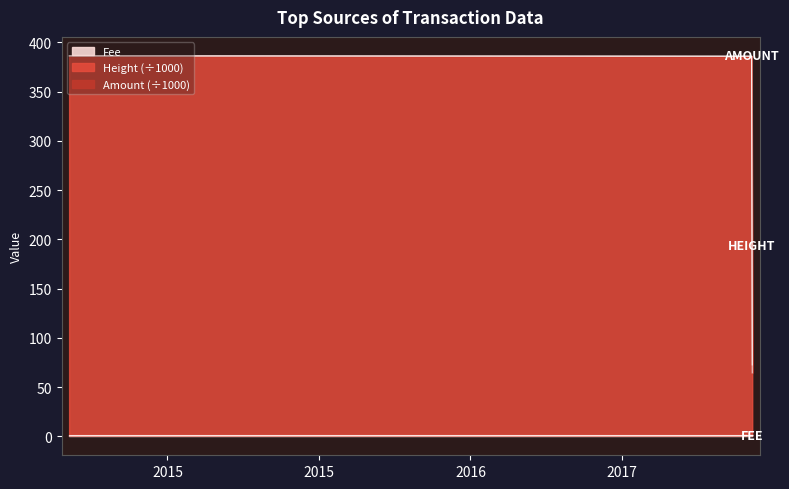

How many lines are shown in the chart?

3